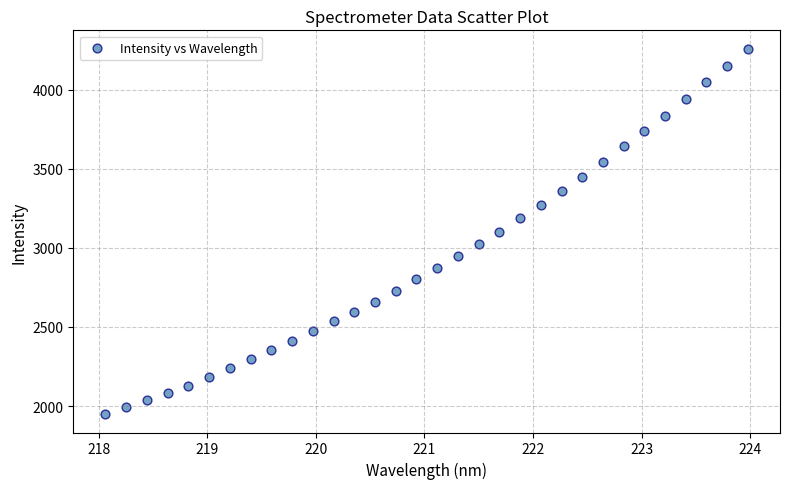

What is the range of Y values (max minus min)?

2311.3